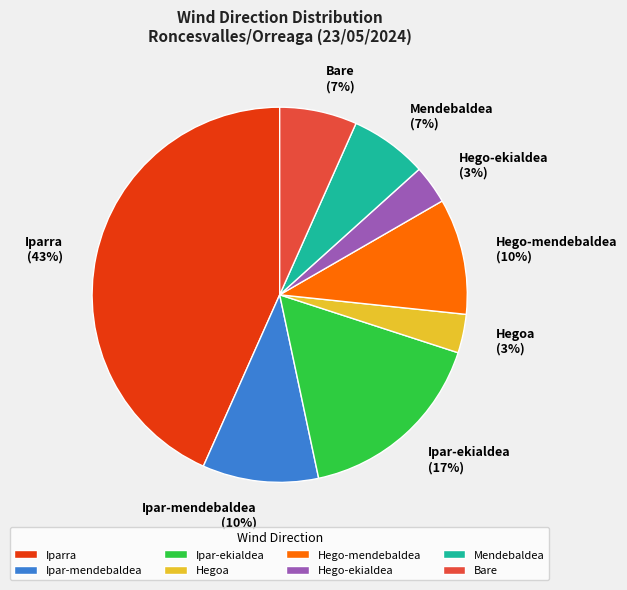

Is there any slice that represents more than half of the pie?

No